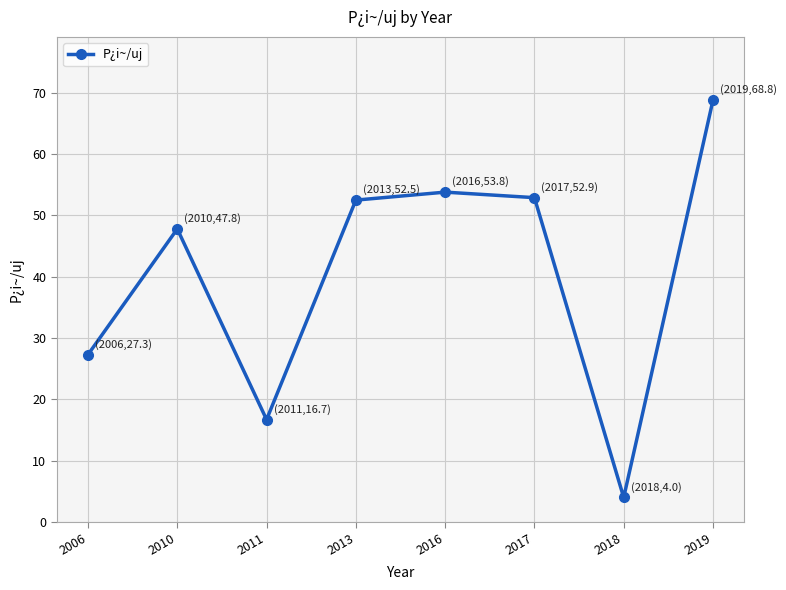

The chart shows a value of 4.0 at 2018. True or false?

True